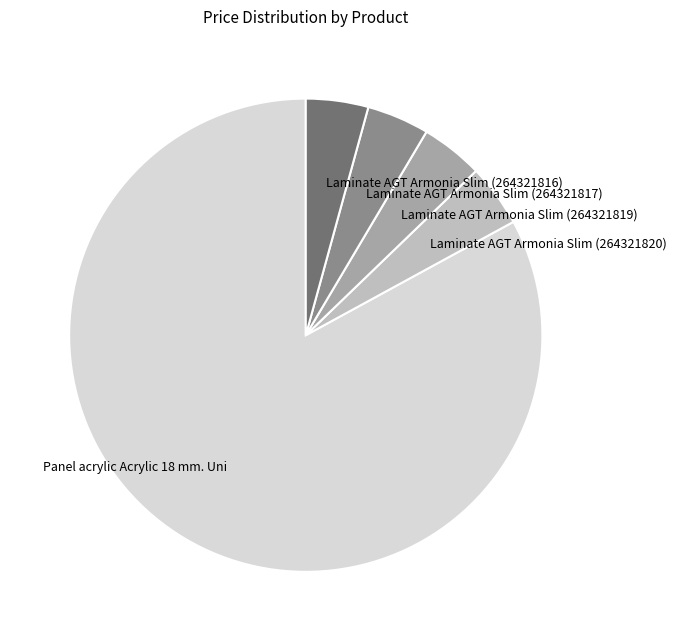

Is it true that Laminate AGT Armonia Slim (264321819) is 4% of the pie?

True